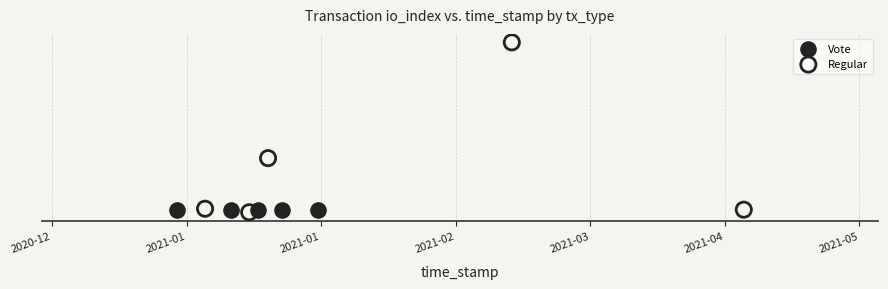

Which series has the widest spread of Y values?

Regular